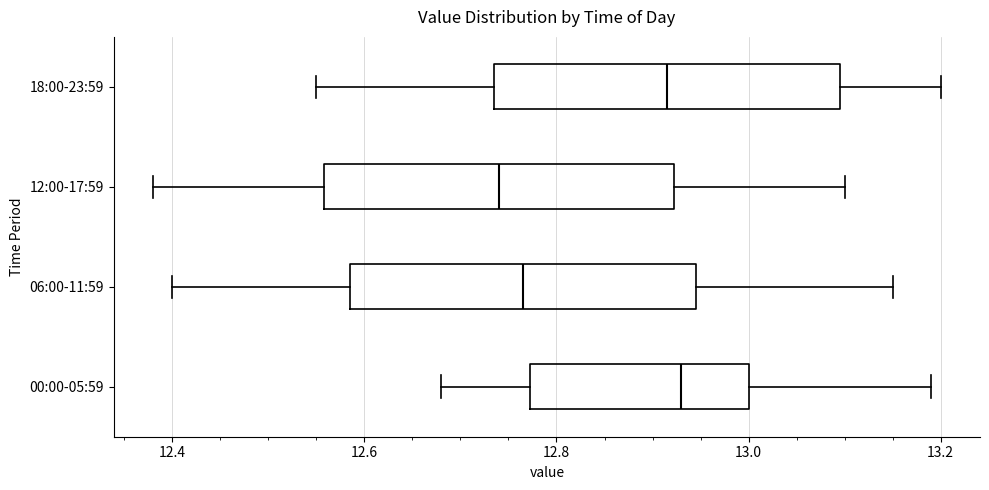

Where is the right edge of the box for 12:00-17:59 on the x-axis? The values are not printed on the chart, so give them approximately, as read against the axis.

12.92